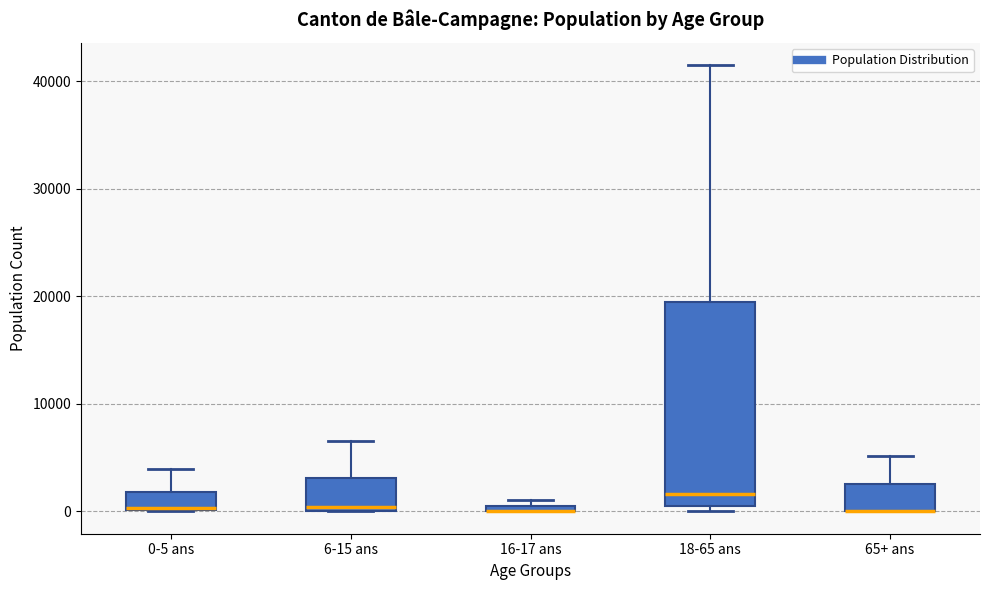

Which box is the tallest, from its lower edge to its upper edge?

18-65 ans